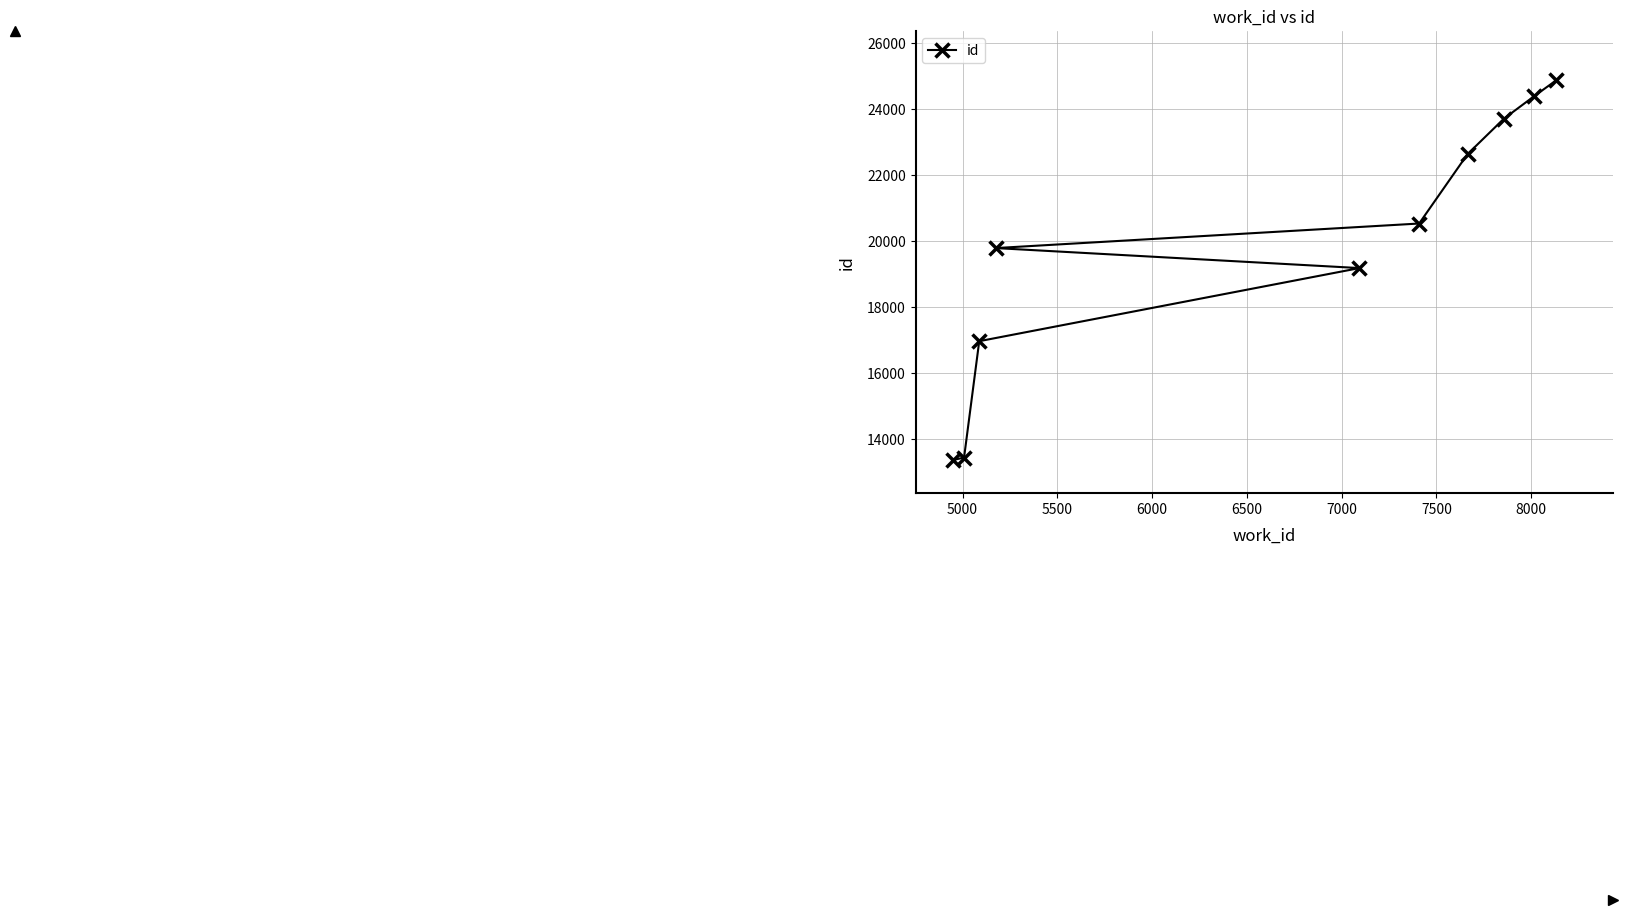

What is the value of the 1st point from the left?

13356